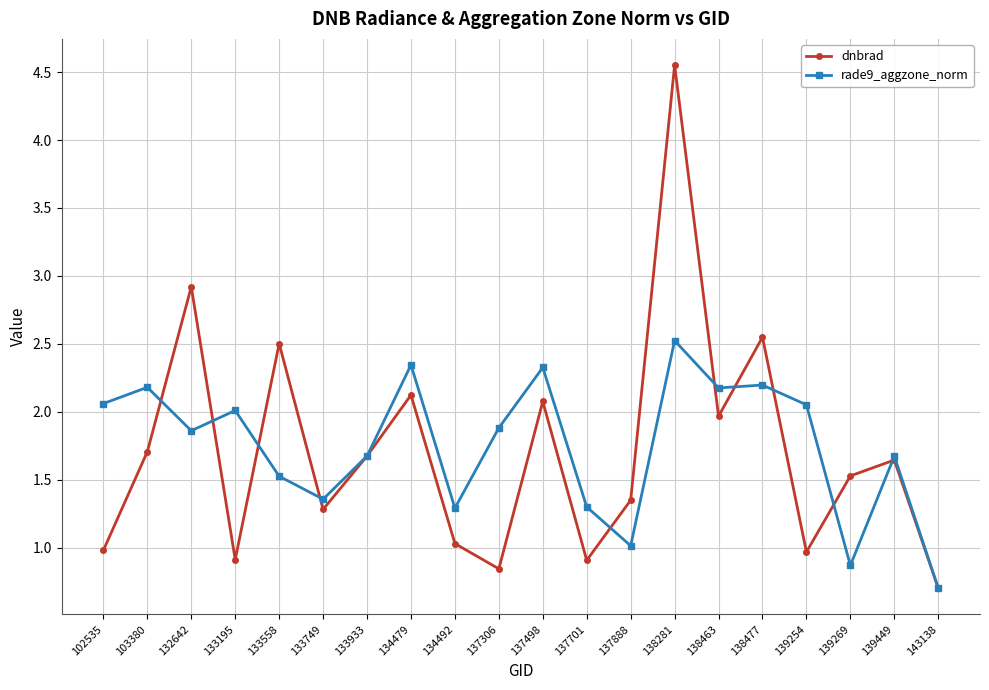

How many categories are shown in the chart?

20